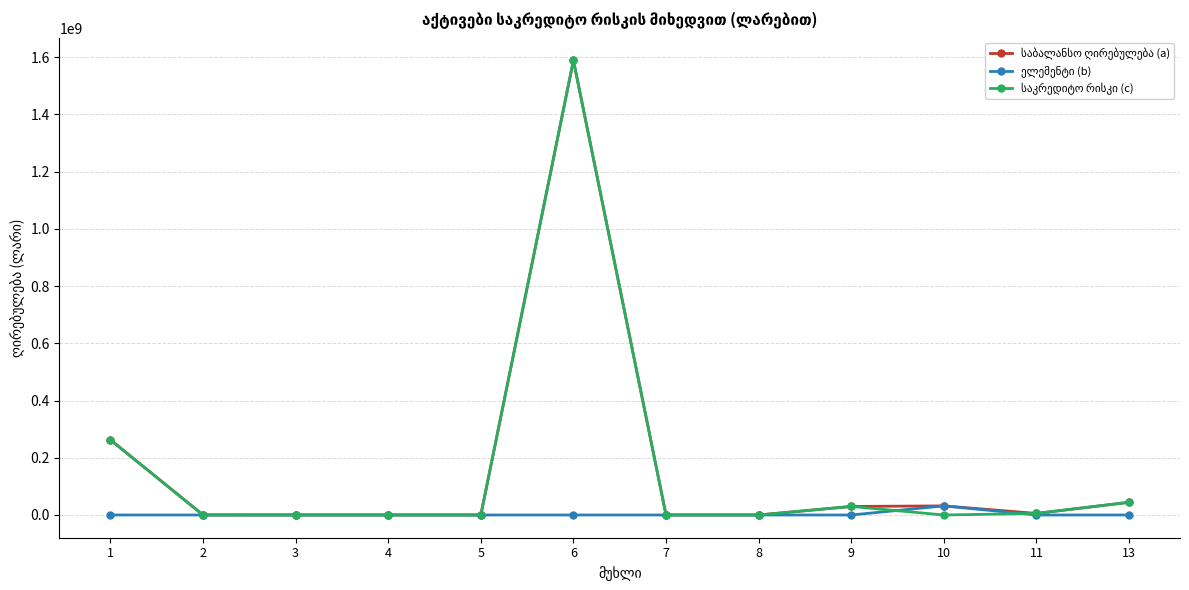

What is the difference between the highest and lowest values at 13?

44365800.7